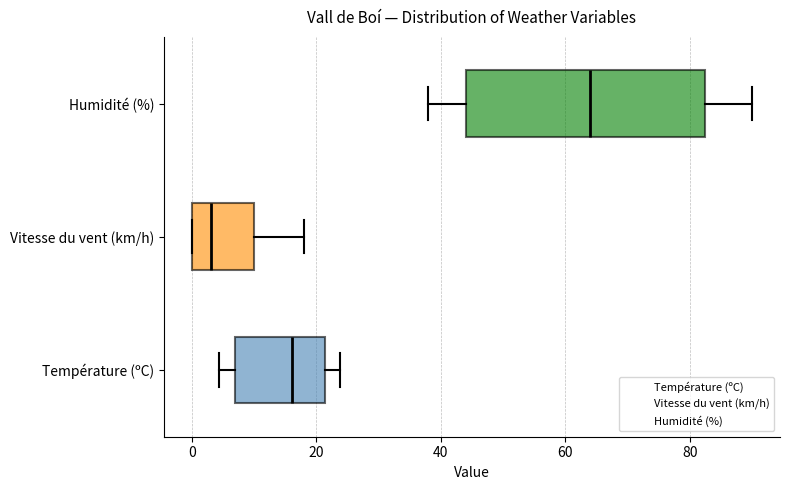

Comparing the boxes themselves (not the whiskers), which one is the widest?

Humidité (%)